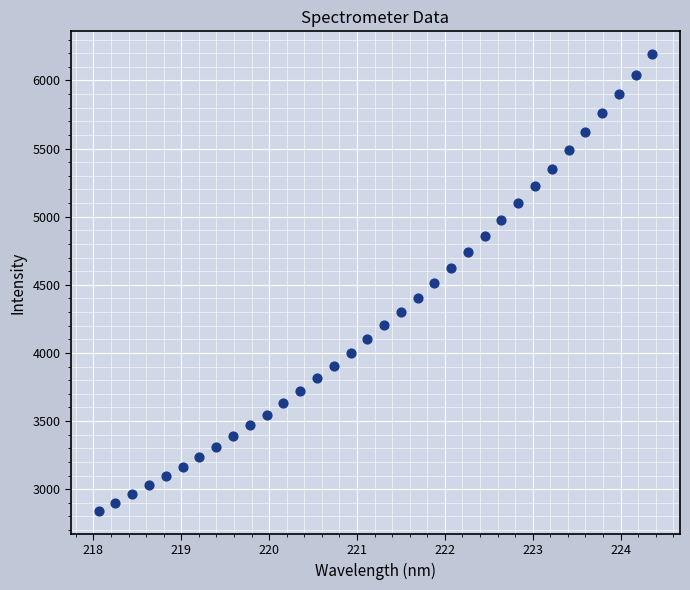

What is the range of Y values (max minus min)?

3353.3